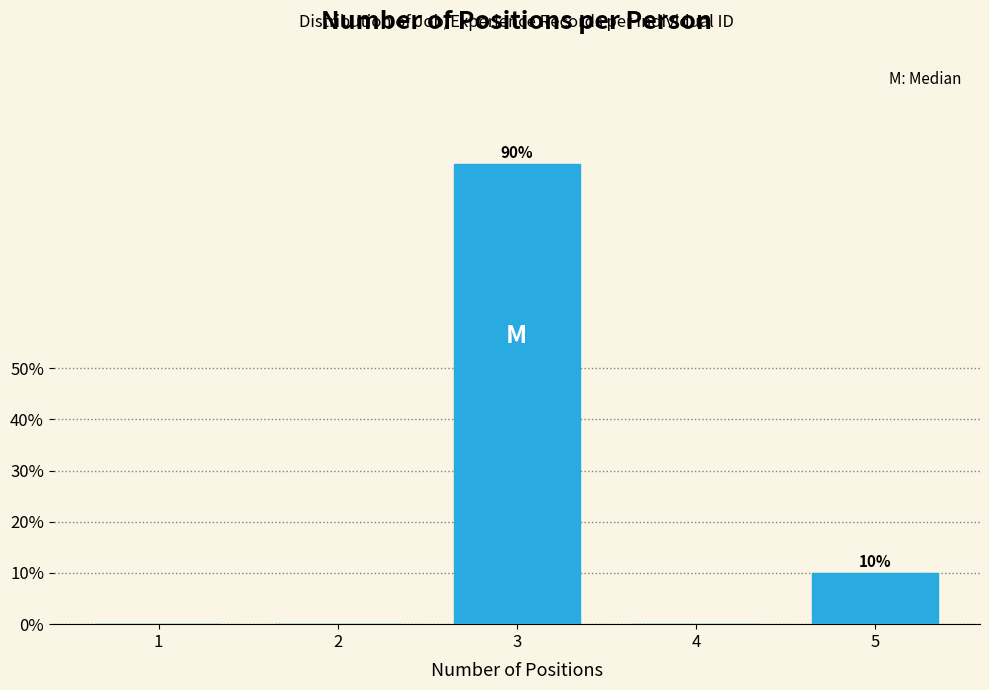

Reading left to right, extract all data points from this chart.

1=0	2=0	3=90	4=0	5=10